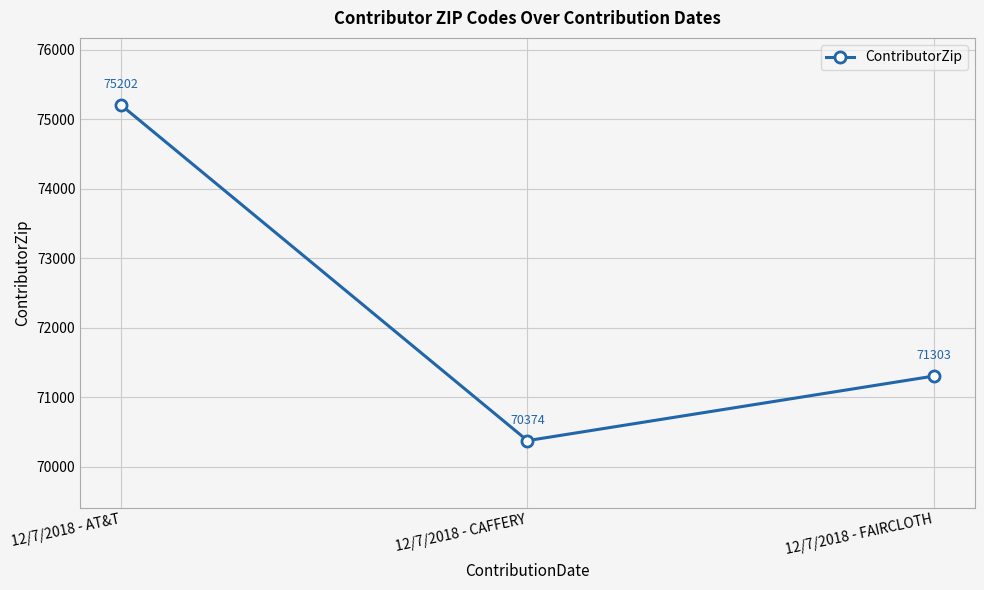

The value at 12/7/2018 - CAFFERY is 37788. True or false?

False